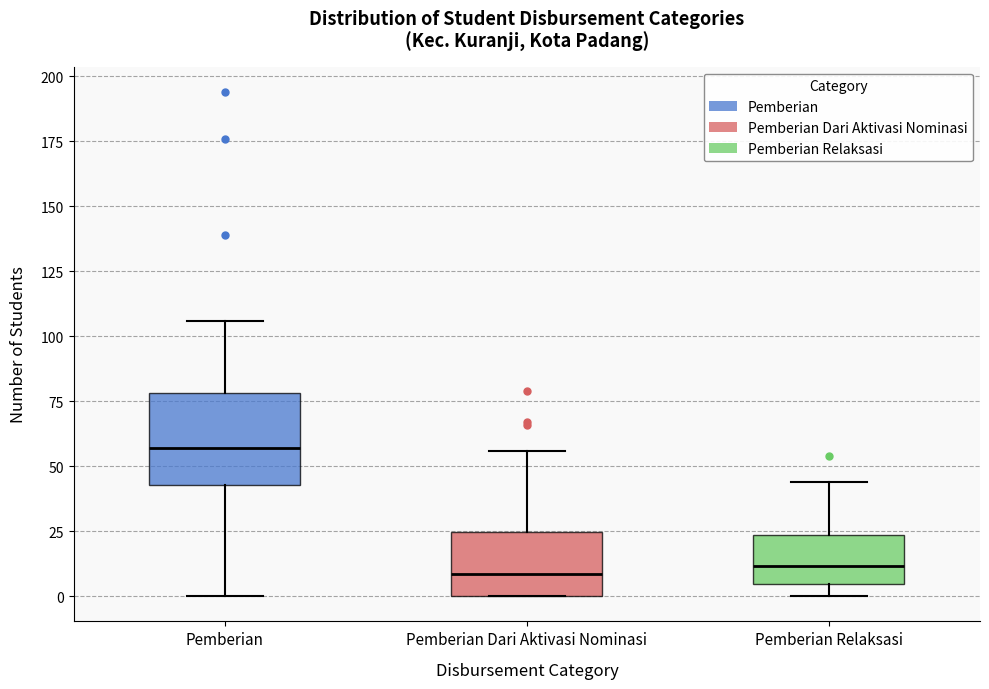

Which box has the highest median line?

Pemberian